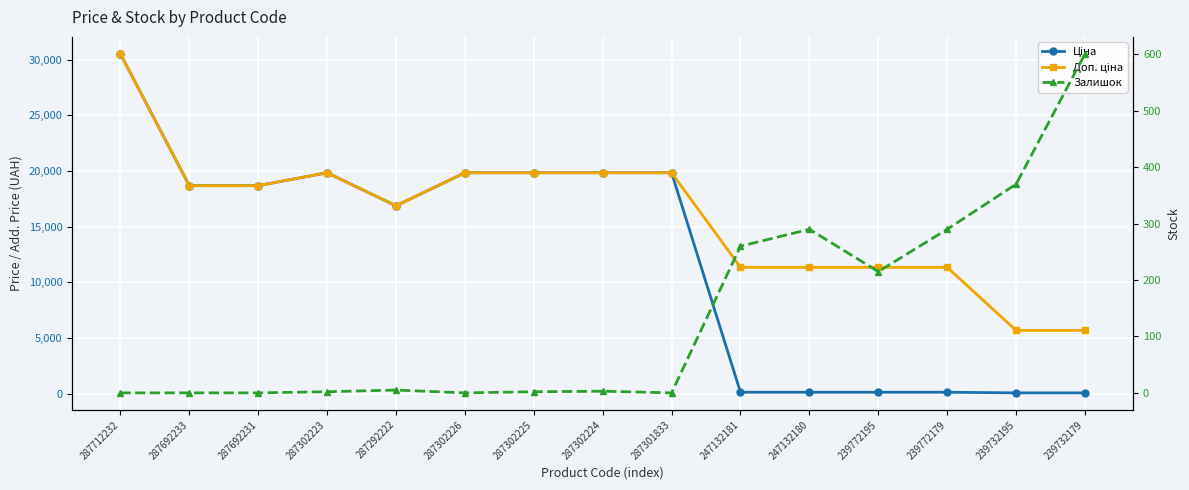

How many interior local valleys does the Залишок series have?

3